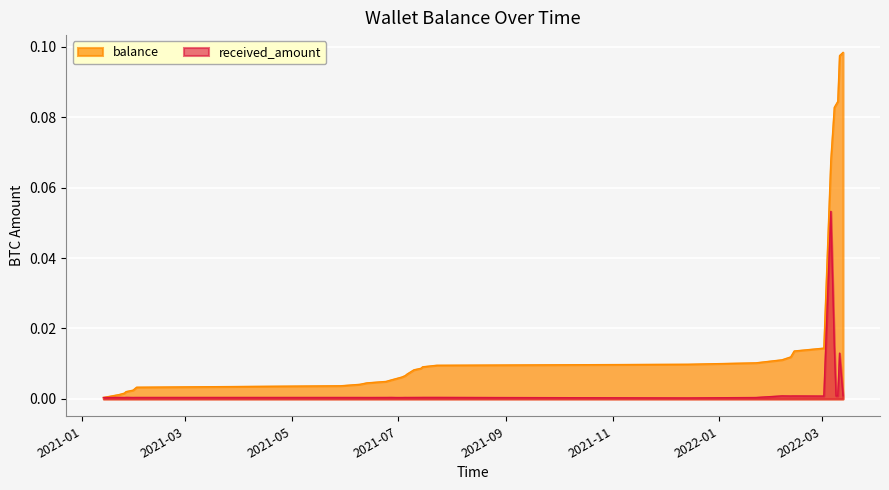

What is the label of the 17th point from the right?

2021-07-10